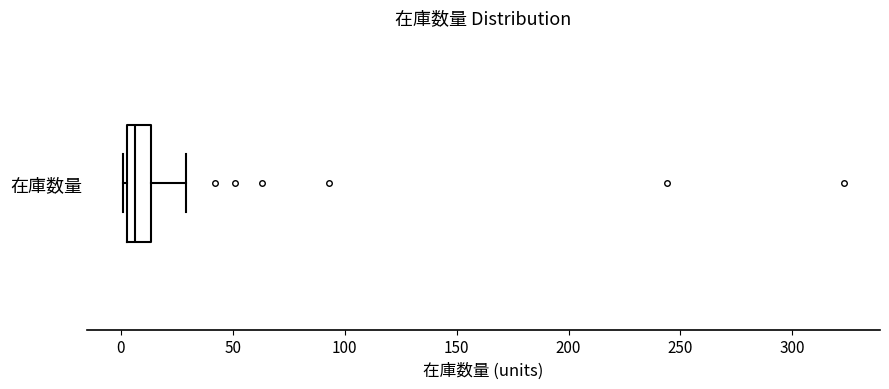

Read this box plot against the x-axis: the position of the median line, the range covered by the box, and the ends of both whiskers. The values are not printed on the chart, so give them approximately, as read against the axis.

median 5 (just right of the box's left edge), box 5 to 15, whiskers 0 to 30